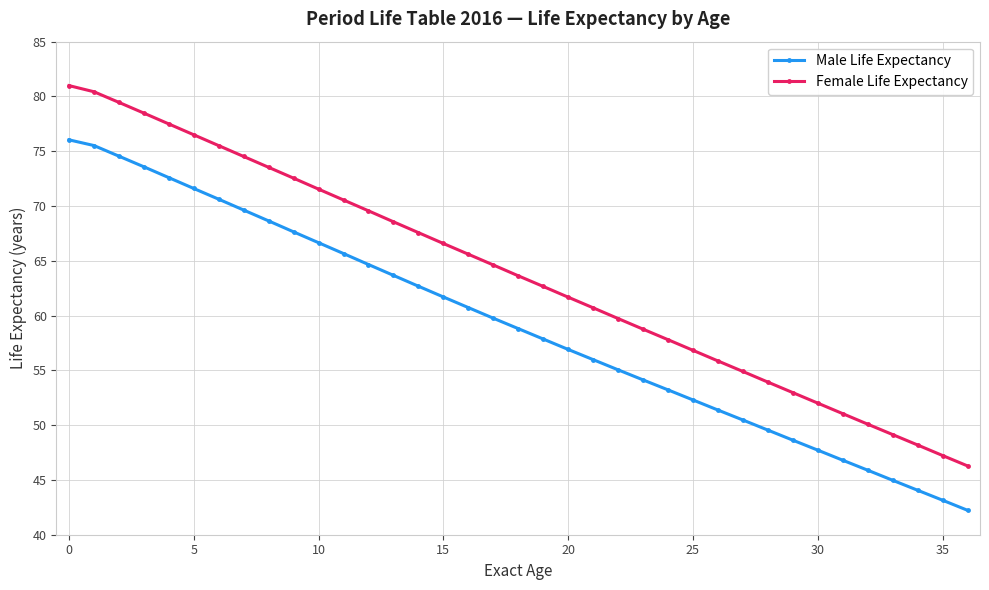

True or false: Female Life Expectancy has more than 0 points higher than both neighbors.

False